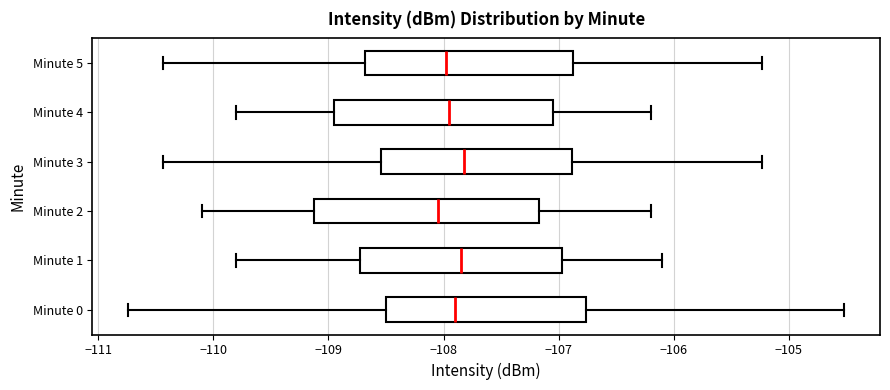

Reading bottom to top, transcribe this box plot: for each box, give where its median line is, the range the box spans, and where its two whiskers end, as read against the x-axis. The values are not printed on the chart, so give them approximately, as read against the axis.

Minute 0: median -107.9, box -108.5 to -106.8, whiskers -110.7 to -104.5
Minute 1: median -107.8, box -108.7 to -107.0, whiskers -109.8 to -106.1
Minute 2: median -108.0, box -109.1 to -107.2, whiskers -110.1 to -106.2
Minute 3: median -107.8, box -108.5 to -106.9, whiskers -110.4 to -105.2
Minute 4: median -107.9, box -108.9 to -107.0, whiskers -109.8 to -106.2
Minute 5: median -108.0, box -108.7 to -106.9, whiskers -110.4 to -105.2